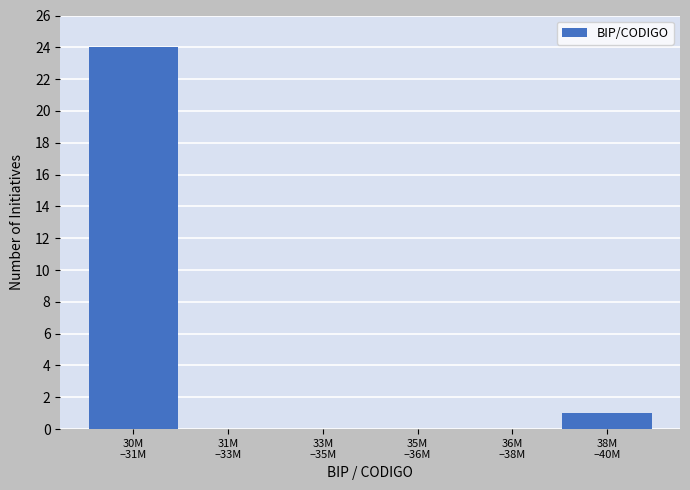

What is the greatest value displayed?

24